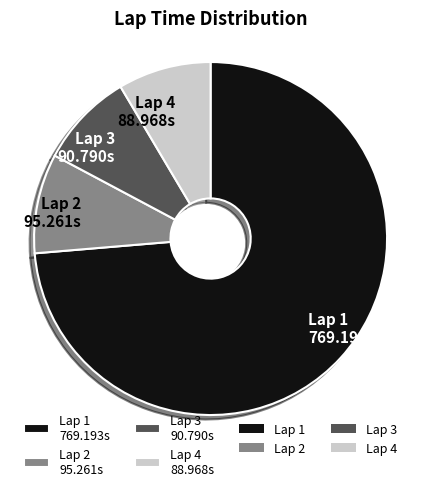

Does Lap 2 account for over 50% of the chart?

No